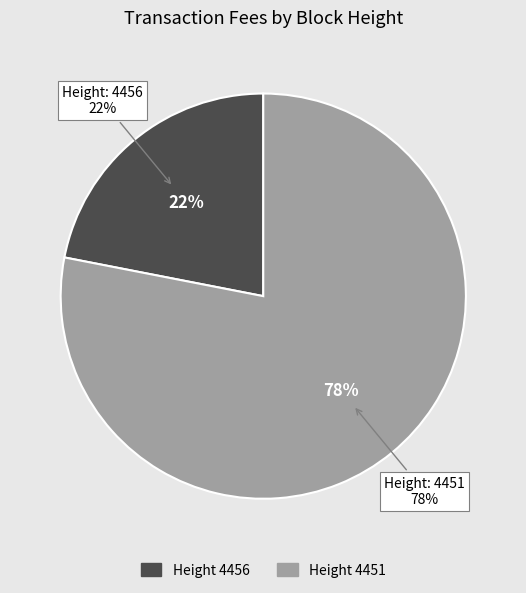

Rank the categories by value from highest to lowest.

4451, 4456